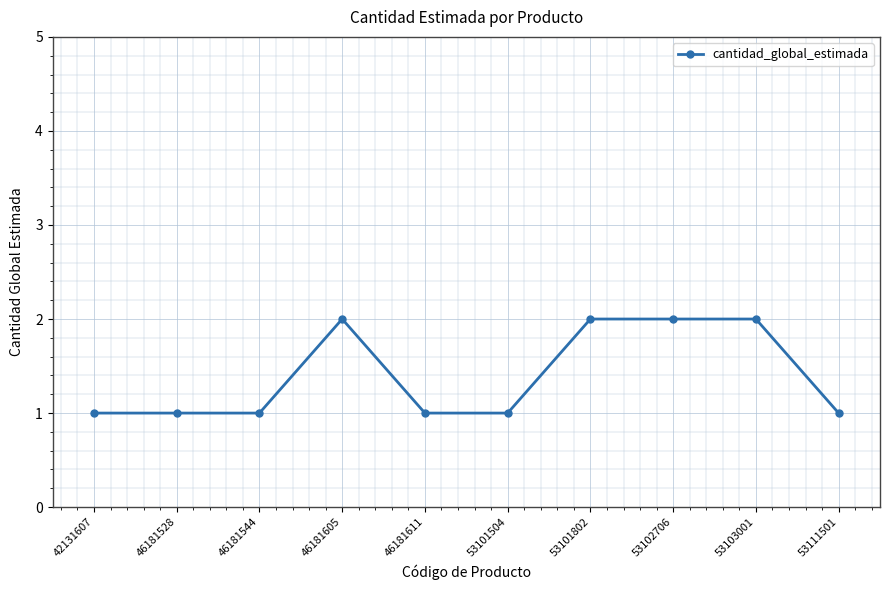

What is the change in value from 46181611 to 53103001?

+1